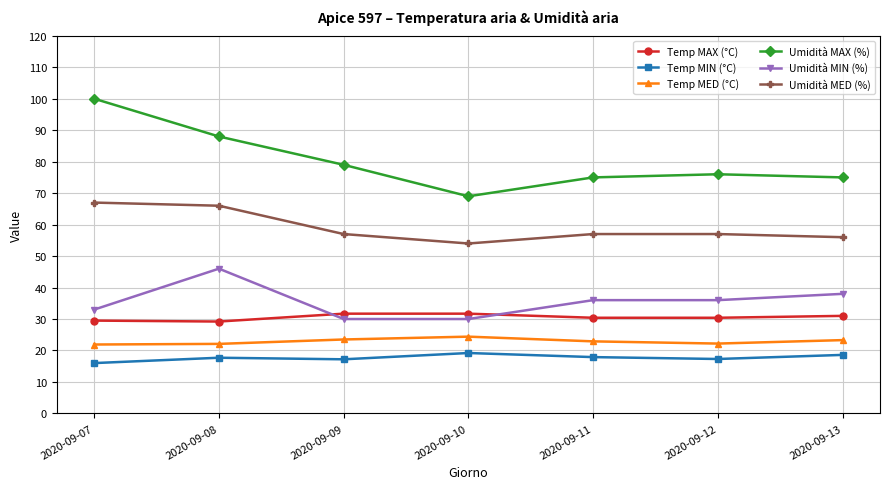

List the series in order of their peak value, highest first.

Umidità MAX (%), Umidità MED (%), Umidità MIN (%), Temp MAX (°C), Temp MED (°C), Temp MIN (°C)